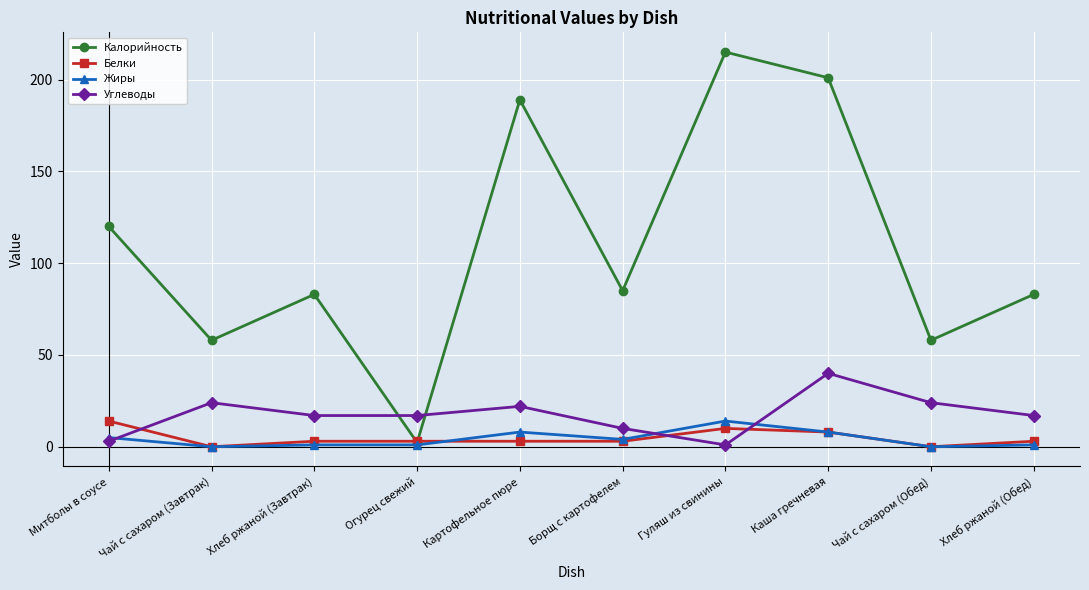

After their last crossing, which series has the higher values: Калорийность or Углеводы?

Калорийность